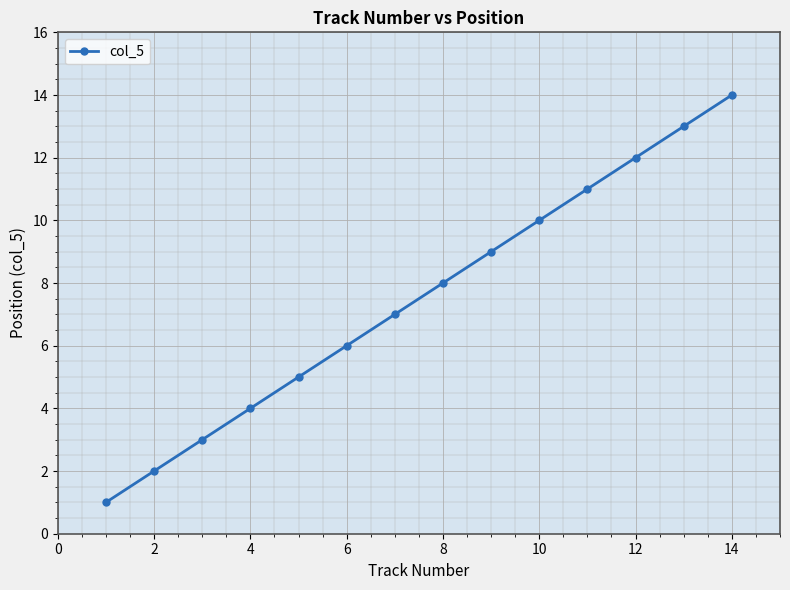

What is the sum of all values?

105